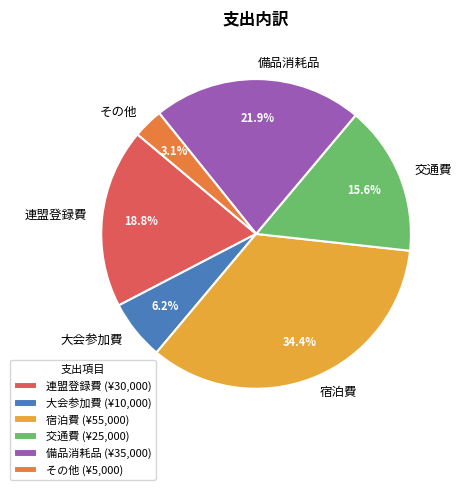

To the nearest percent, what percentage of the pie is その他?

3%